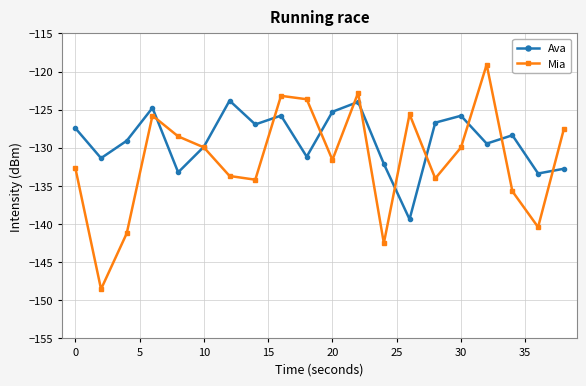

How many values in the Ava series are below -128?

11